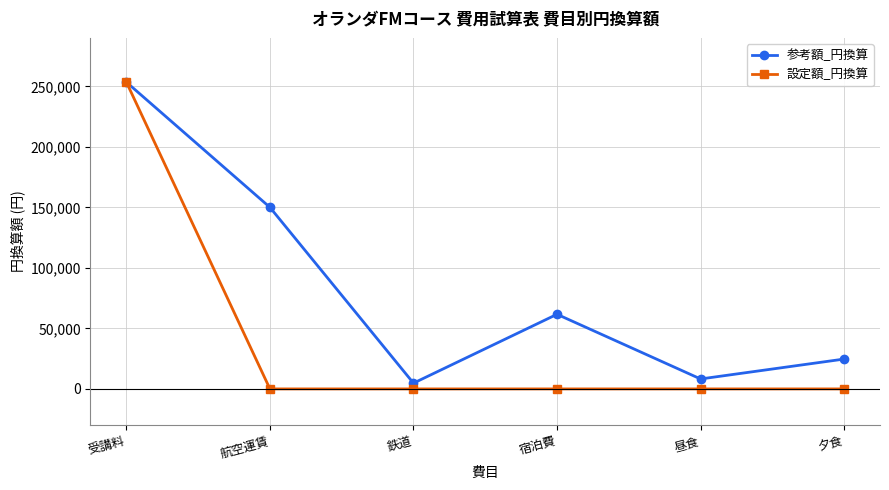

Rank the categories by 参考額_円換算 value from highest to lowest.

受講料, 航空運賃, 宿泊費, 夕食, 昼食, 鉄道